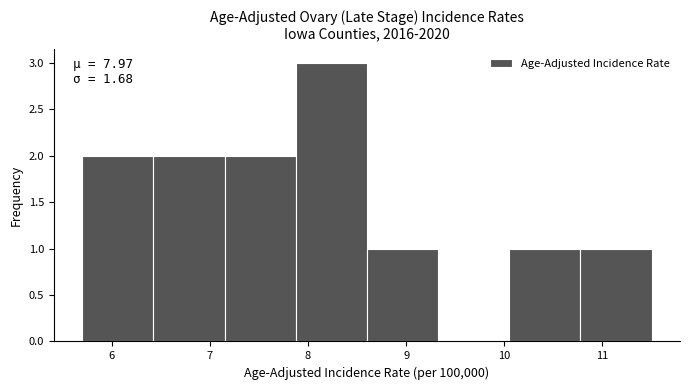

Which range on the x-axis has the tallest bar?

7.9 to 8.6